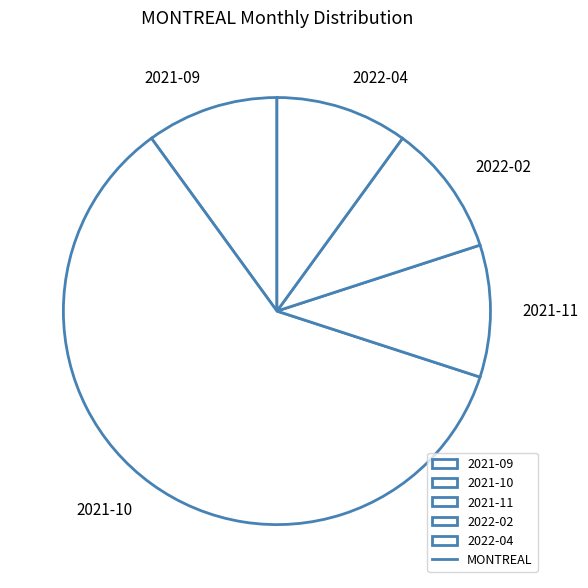

Is there any slice that represents more than half of the pie?

Yes